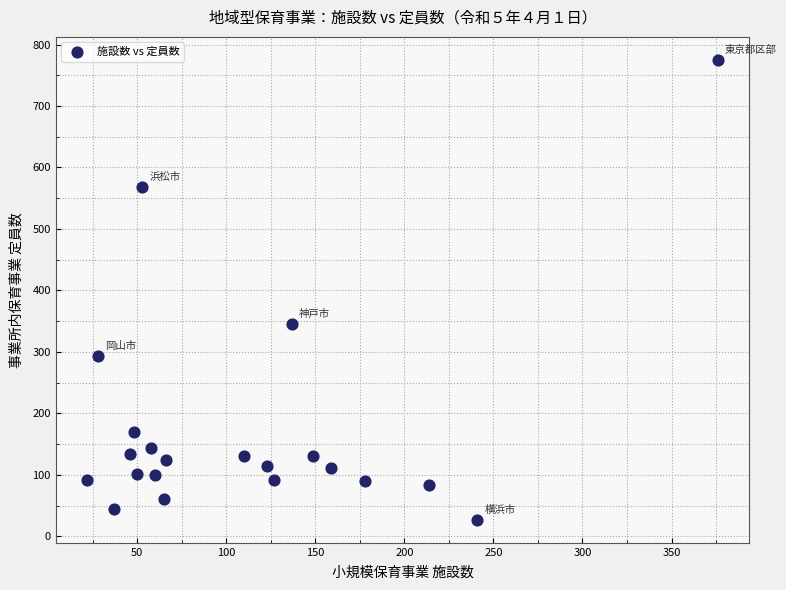

What Y value in the scatter plot is closest to 401?

346